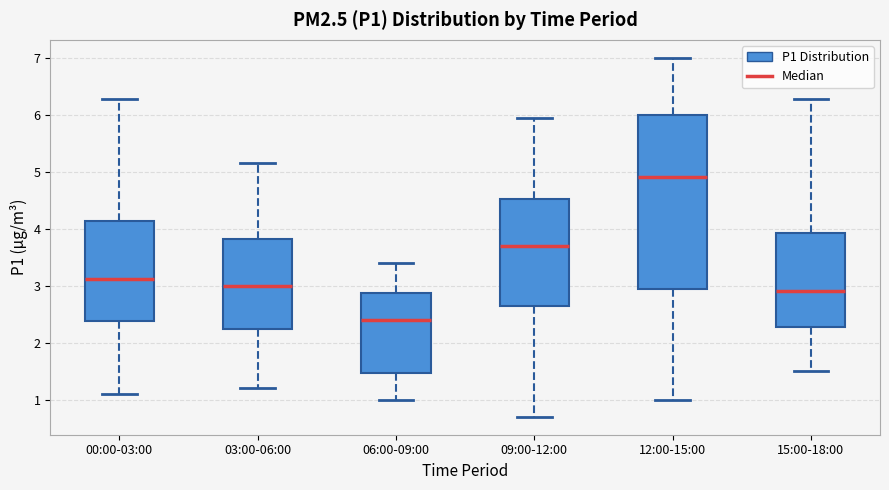

Comparing the boxes themselves (not the whiskers), which one is the tallest?

12:00-15:00